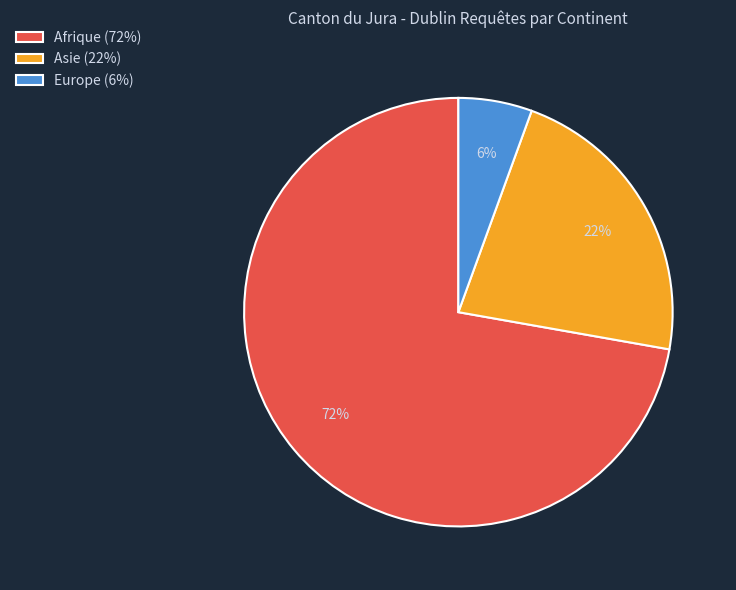

To the nearest percent, what is the combined percentage of Asie (22%) and Europe (6%)?

28%